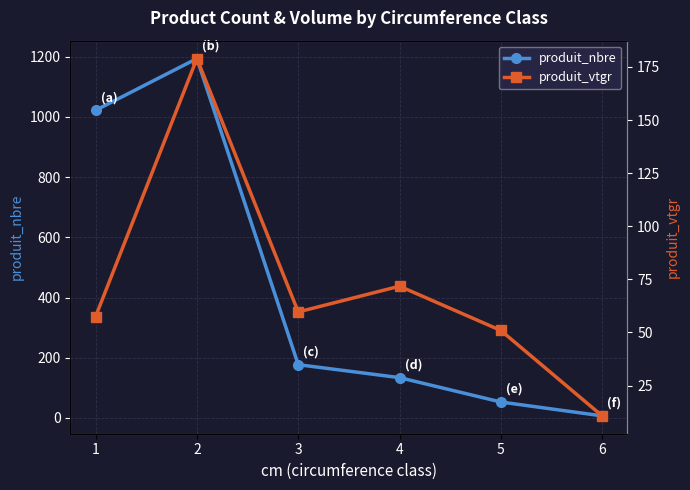

What is the lowest value of the produit_nbre series?

7